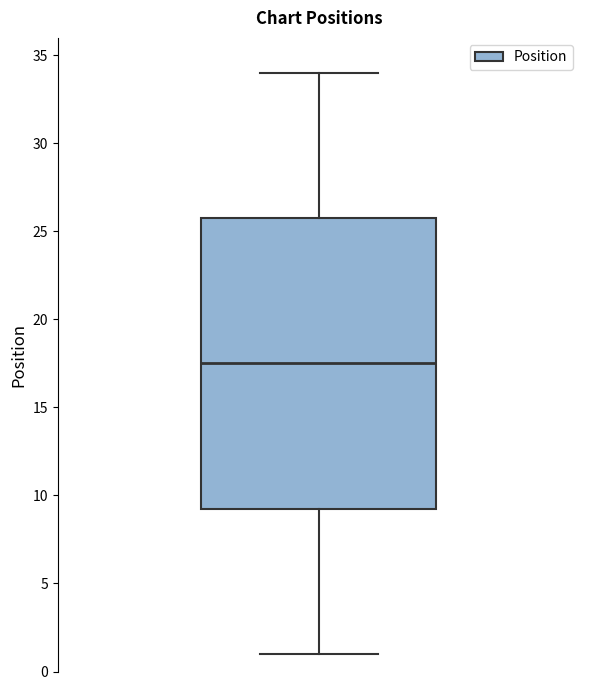

Read this box plot against the y-axis: the position of the median line, the range covered by the box, and the ends of both whiskers. The values are not printed on the chart, so give them approximately, as read against the axis.

median 17.5, box 9.5 to 26.0, whiskers 1.0 to 34.0